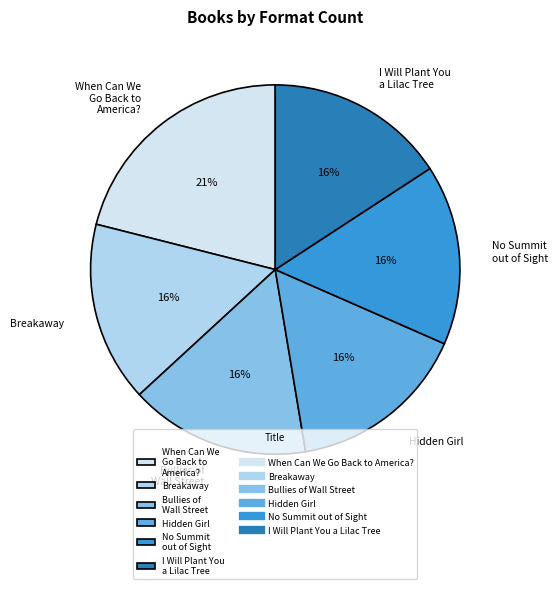

How many segments does this pie chart have?

6